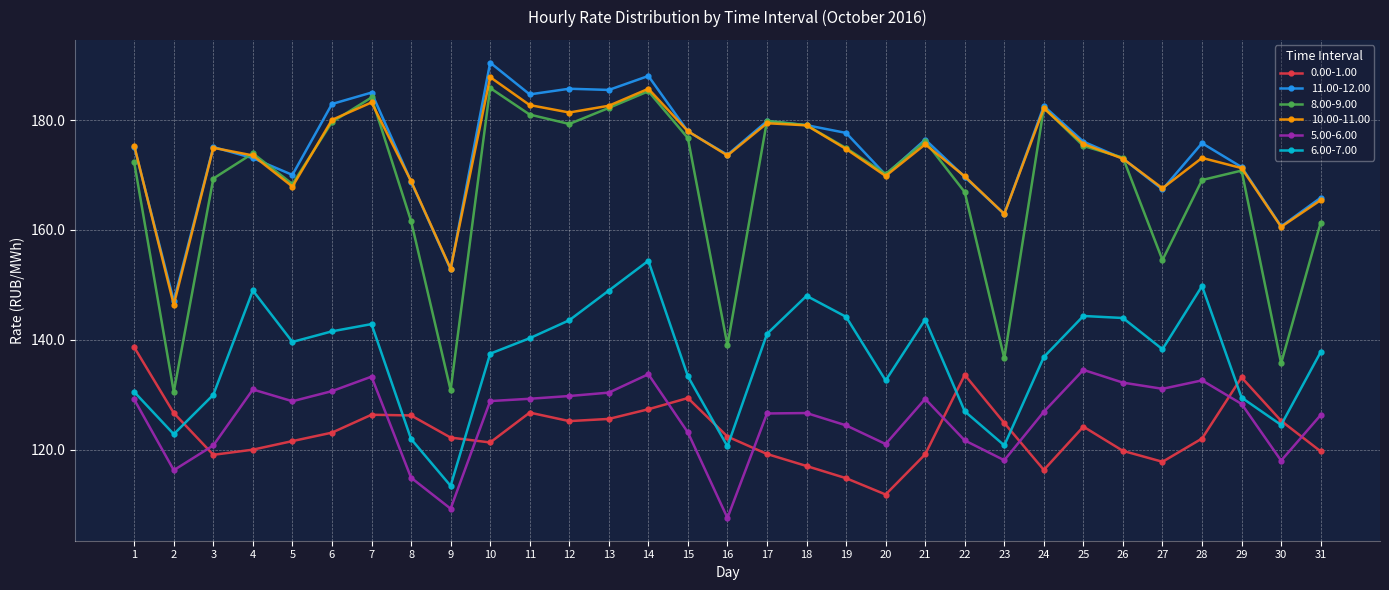

At which category does the chart reach its minimum across all series?

16